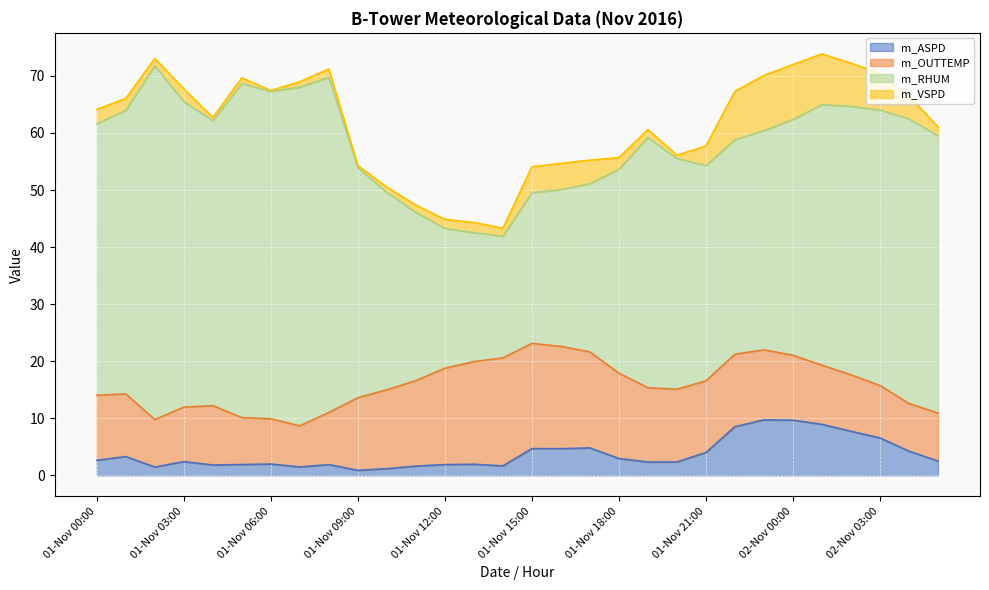

The value of m_RHUM at 02-Nov 05:00 is 13.1. True or false?

False